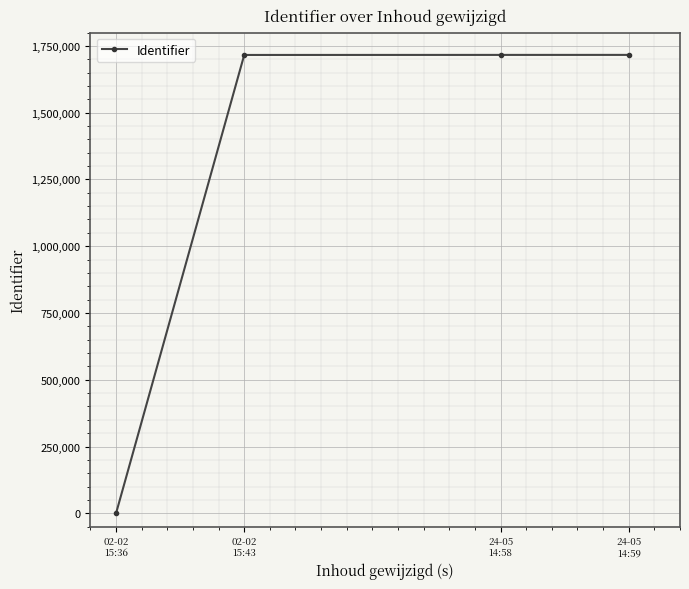

What is the maximum value shown in the chart?

1716227